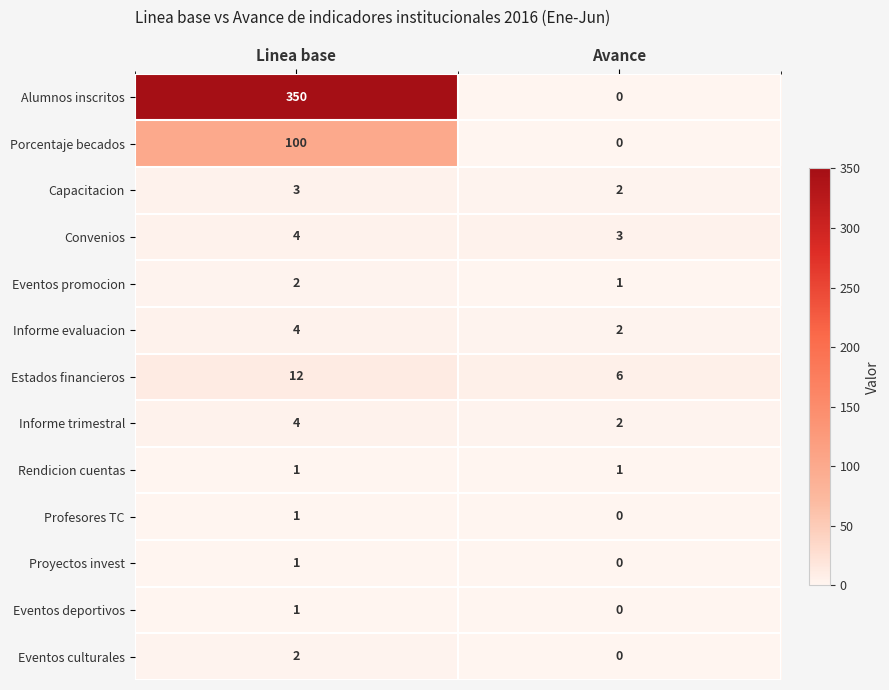

Which series changed the most between Linea base and Avance?

Alumnos inscritos